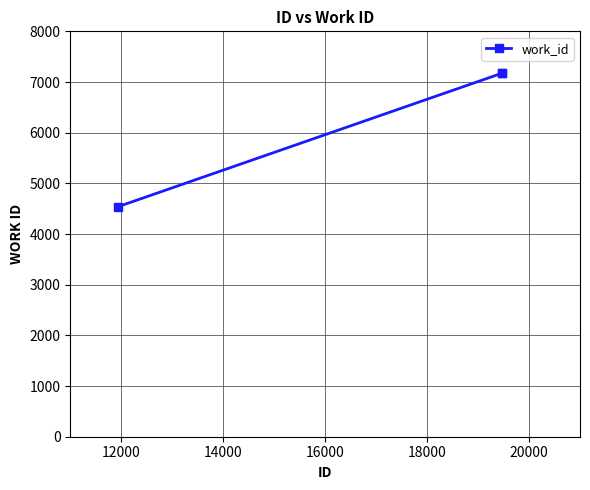

What is the average value?

6294